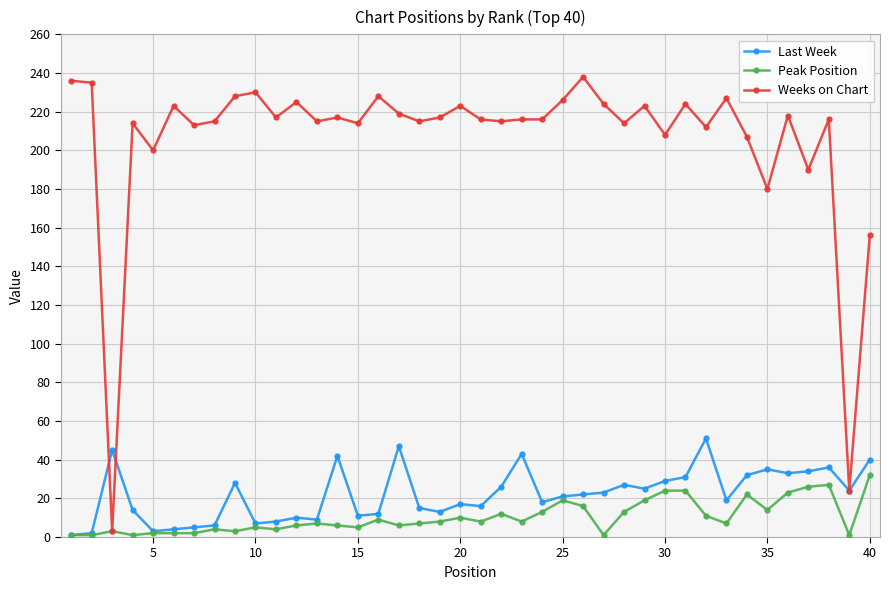

Which series has the largest range (max minus min)?

Weeks on Chart